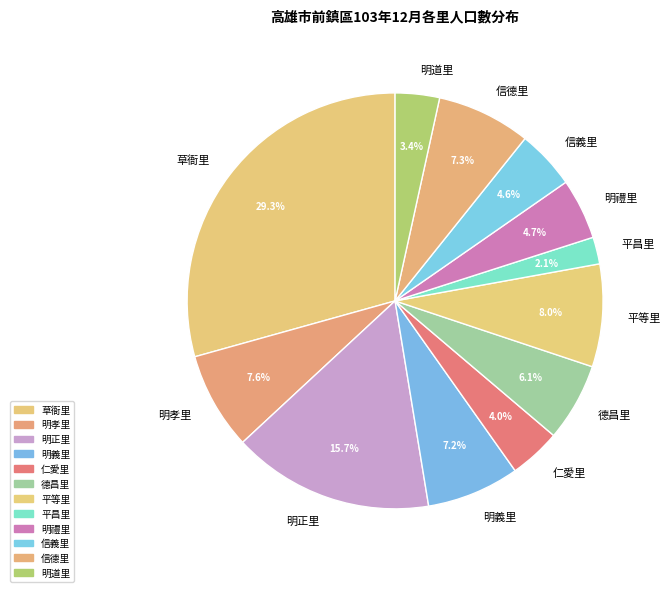

What percentage is the 明孝里 slice, to the nearest percent?

8%